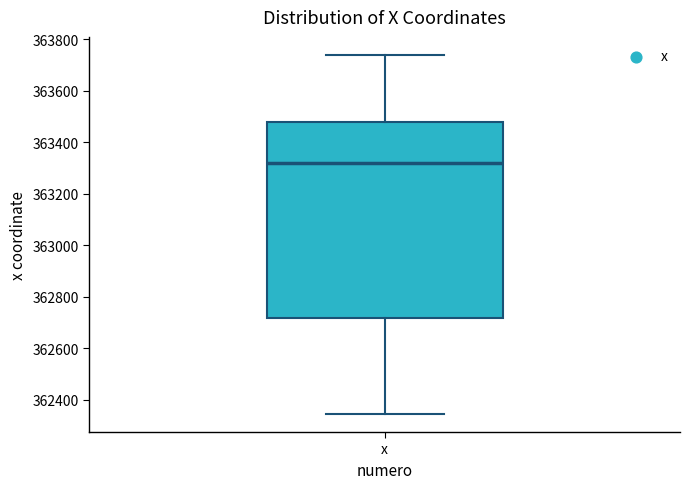

Read this box plot against the y-axis: the position of the median line, the range covered by the box, and the ends of both whiskers. The values are not printed on the chart, so give them approximately, as read against the axis.

median 363320, box 362720 to 363480, whiskers 362340 to 363740